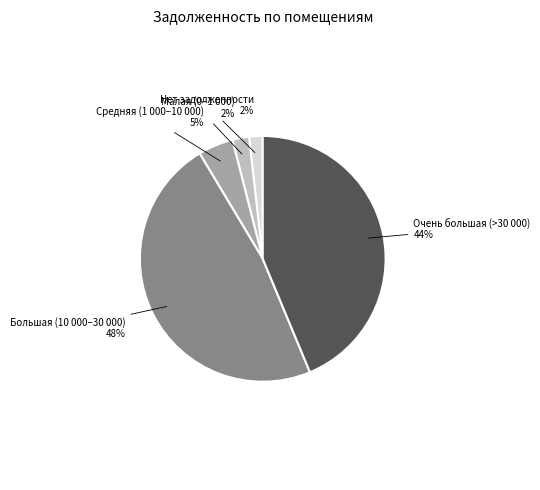

What is the largest slice in the pie chart?

Большая (10 000–30 000)